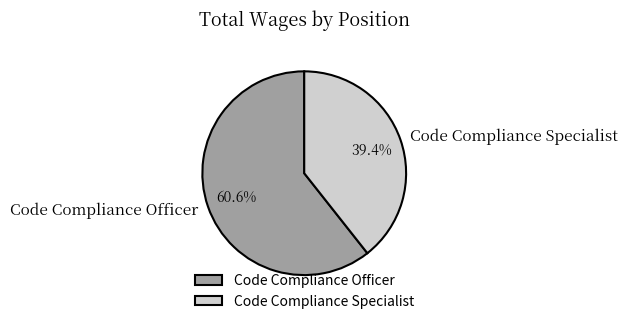

To the nearest percent, what portion does Code Compliance Officer represent?

61%